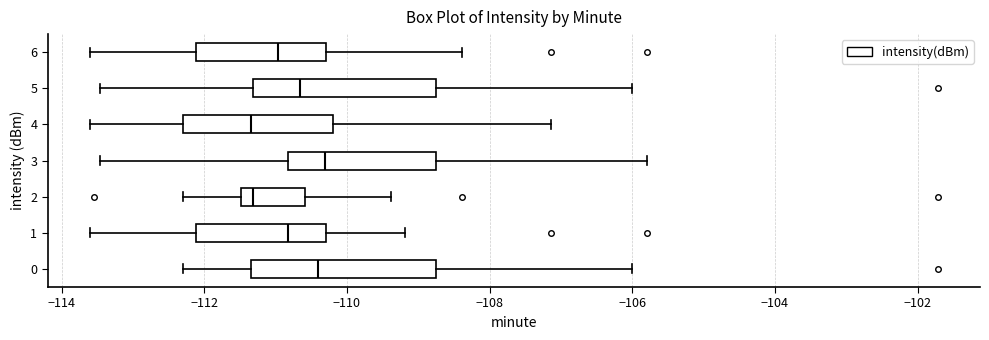

Where does the median line of the box at y = 6 sit on the x-axis? The values are not printed on the chart, so give them approximately, as read against the axis.

-111.0